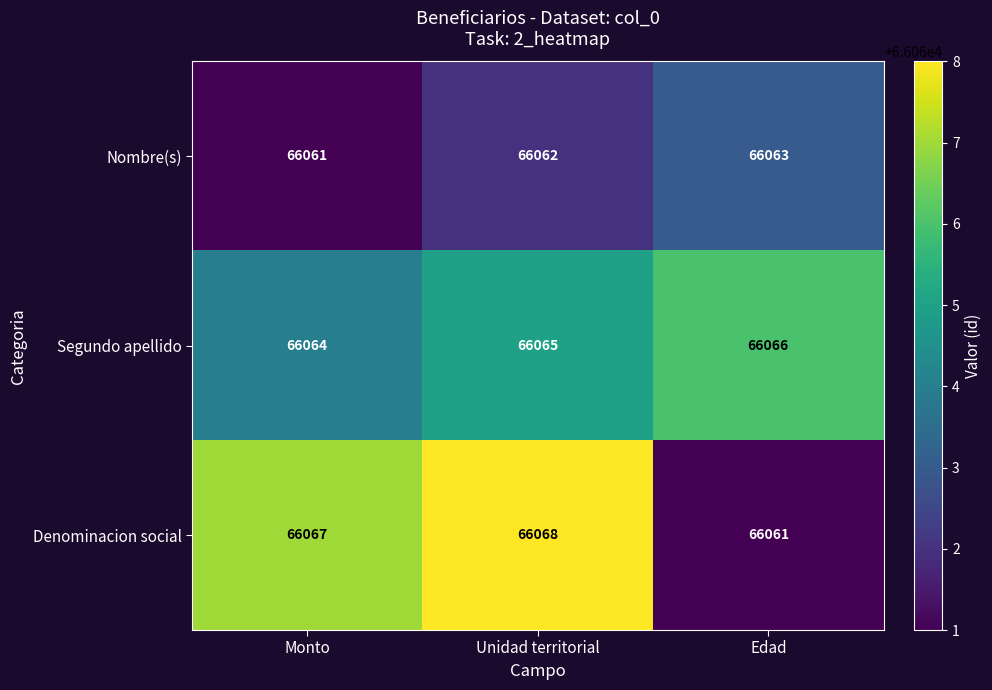

The Denominacion social series shows 102603 at Unidad territorial. True or false?

False